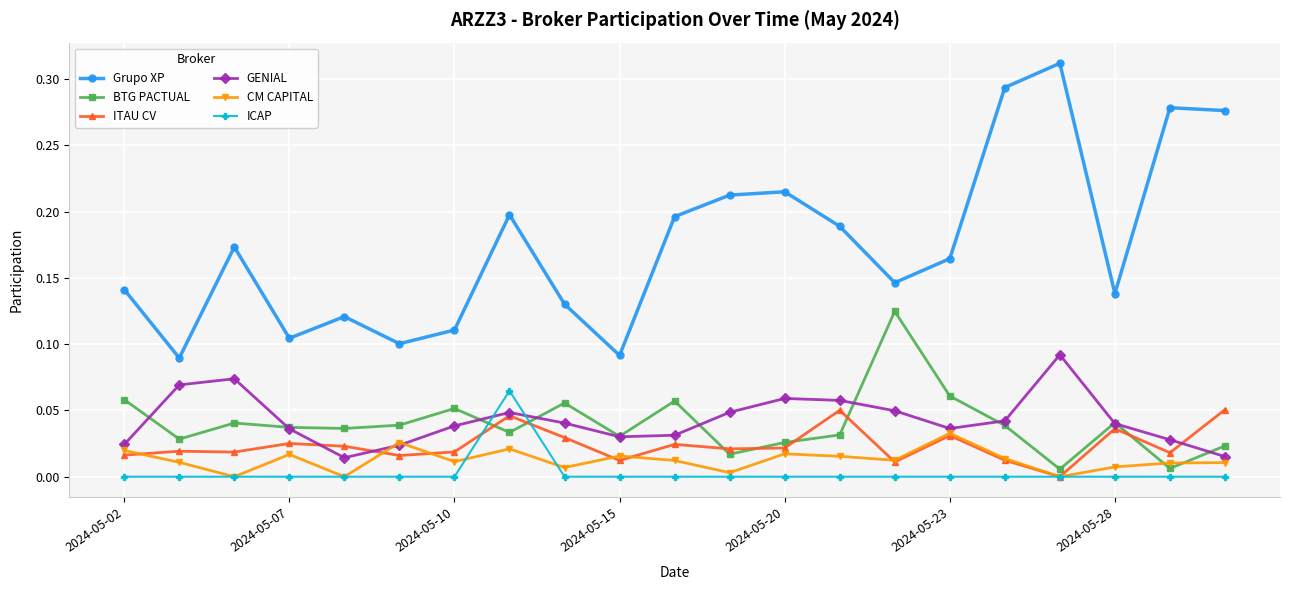

Which series has the largest total across all categories?

Grupo XP